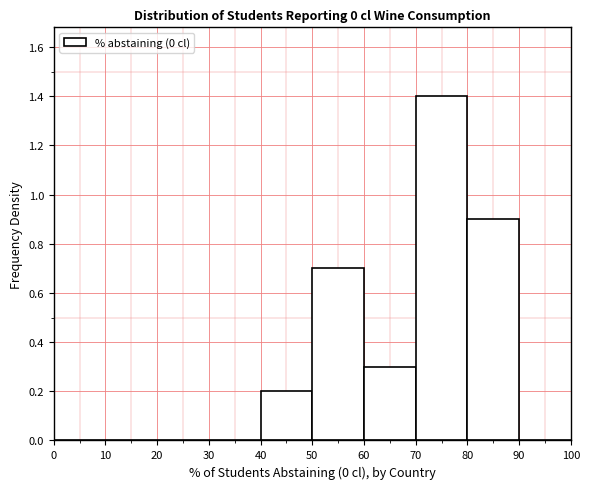

Reading left to right, transcribe this chart: for each bar, give the range it covers on the x-axis and its height. The values are not printed on the chart, so give them approximately, as read against the axis.

0 to 10: 0
10 to 20: 0
20 to 30: 0
30 to 40: 0
40 to 50: 0.2
50 to 60: 0.7
60 to 70: 0.3
70 to 80: 1.4
80 to 90: 0.9
90 to 100: 0